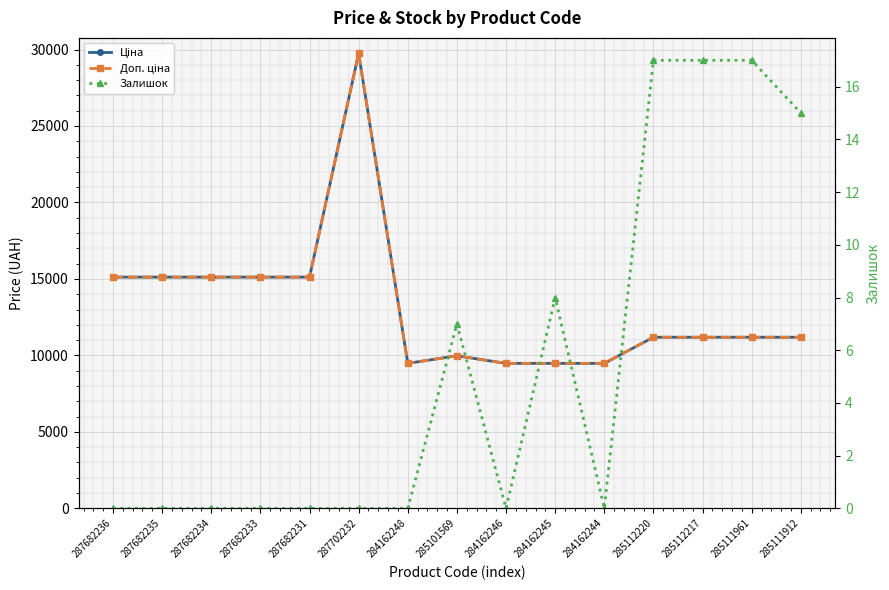

What is the label of the 12th point from the right?

287682233